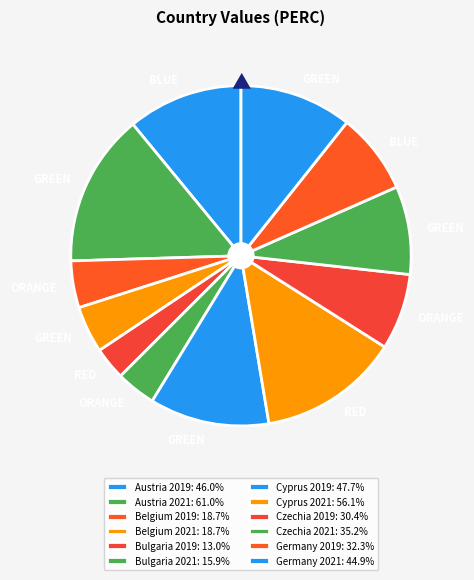

Count the number of slices in the pie.

12